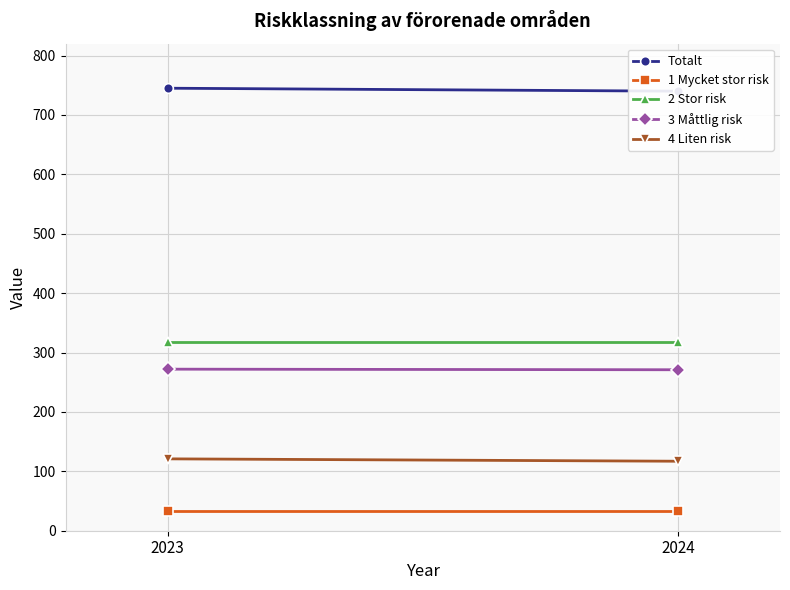

Which series has the largest total across all categories?

Totalt